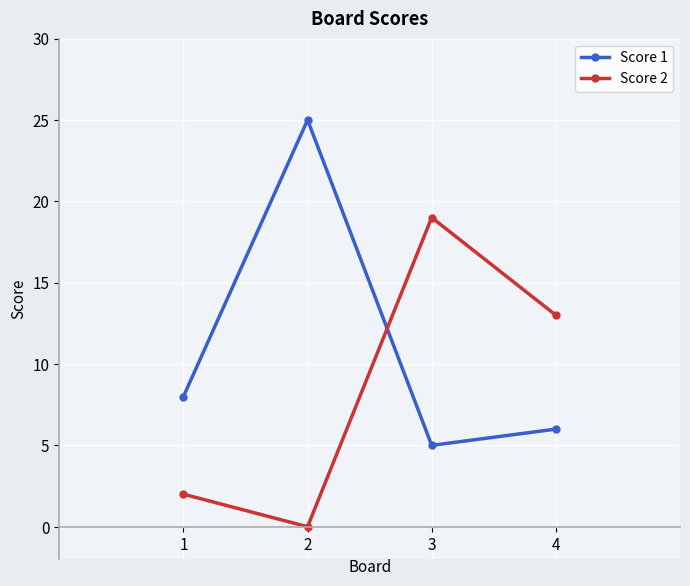

List the series in order of their overall mean, lowest first.

Score 2, Score 1